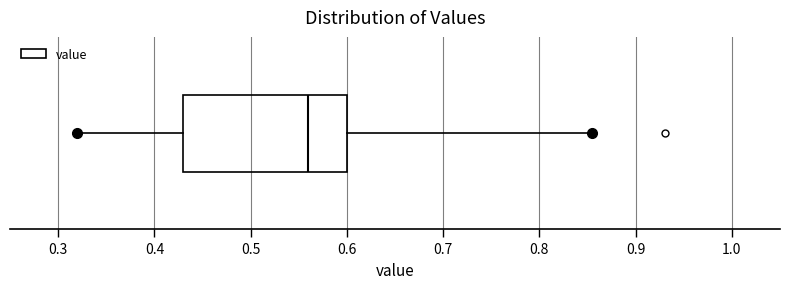

Where is the left edge of the box on the x-axis? The values are not printed on the chart, so give them approximately, as read against the axis.

0.43